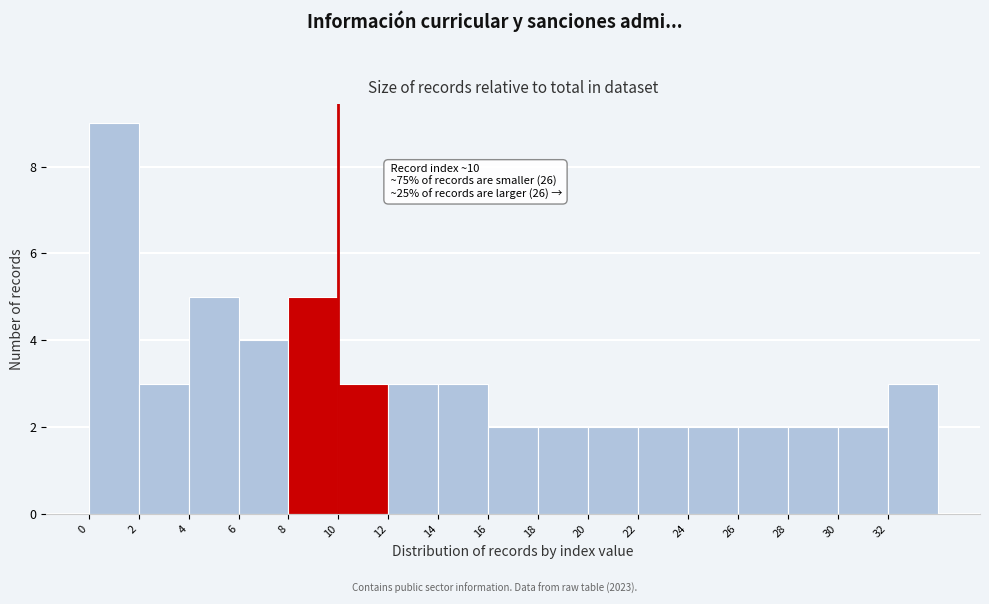

Over which range of the x-axis is the bar tallest?

0 to 2